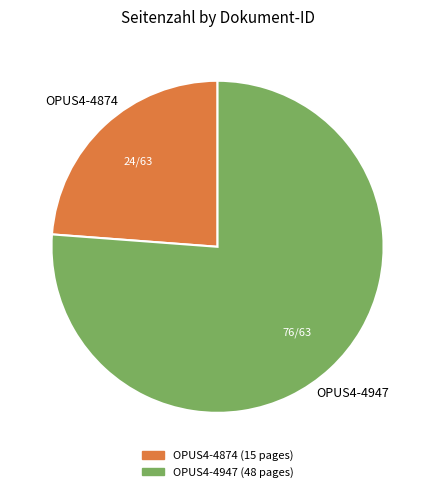

Which slice is the largest?

OPUS4-4947